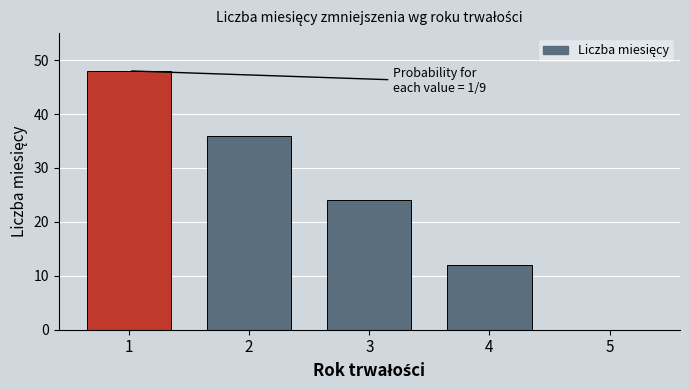

Reading left to right, what are all the values shown in this chart?

1=48	2=36	3=24	4=12	5=0